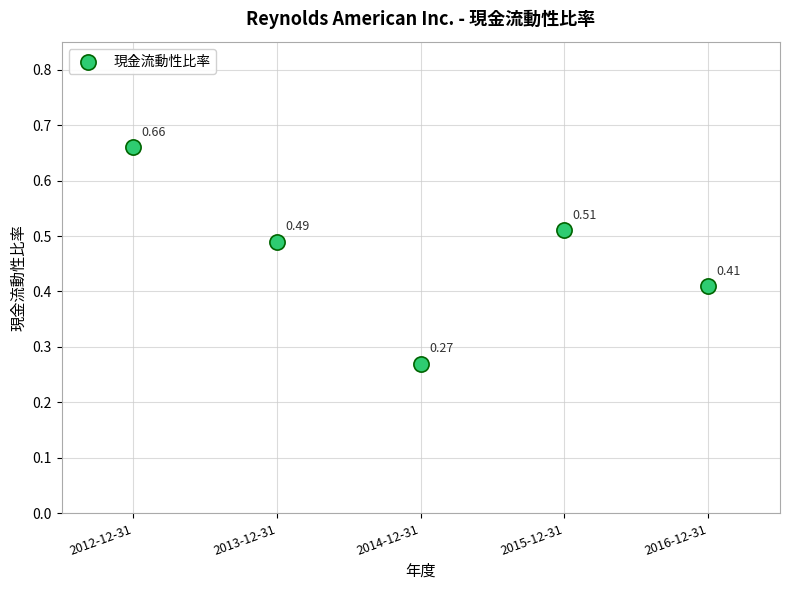

What is the range of X values (max minus min)?

4.0